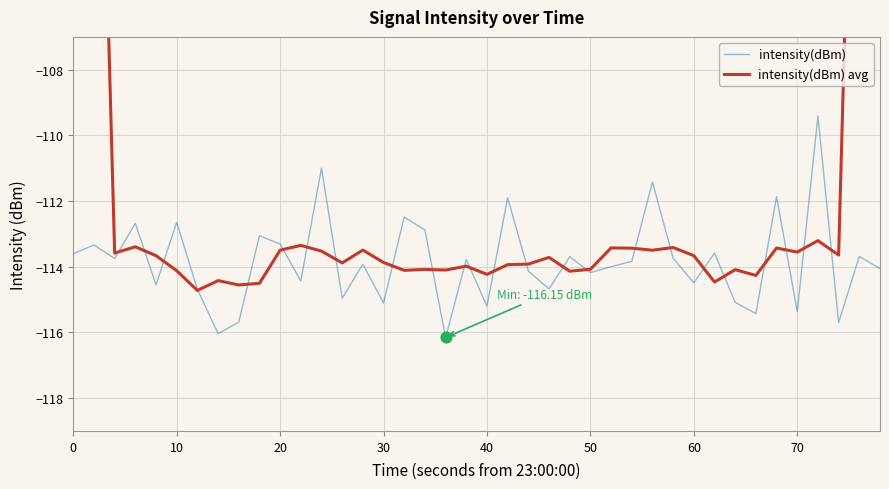

What are all the series names shown in the legend?

intensity(dBm), intensity(dBm) avg